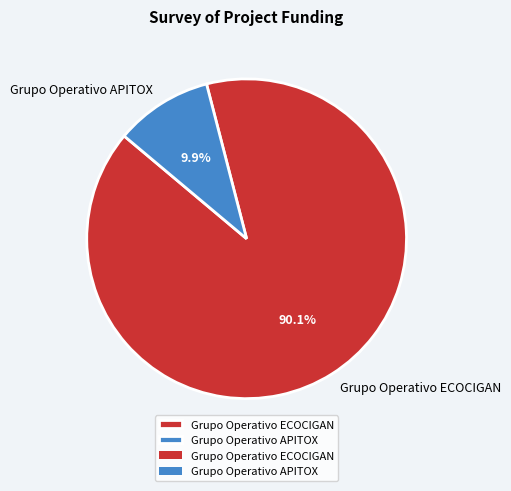

Count the number of slices in the pie.

2